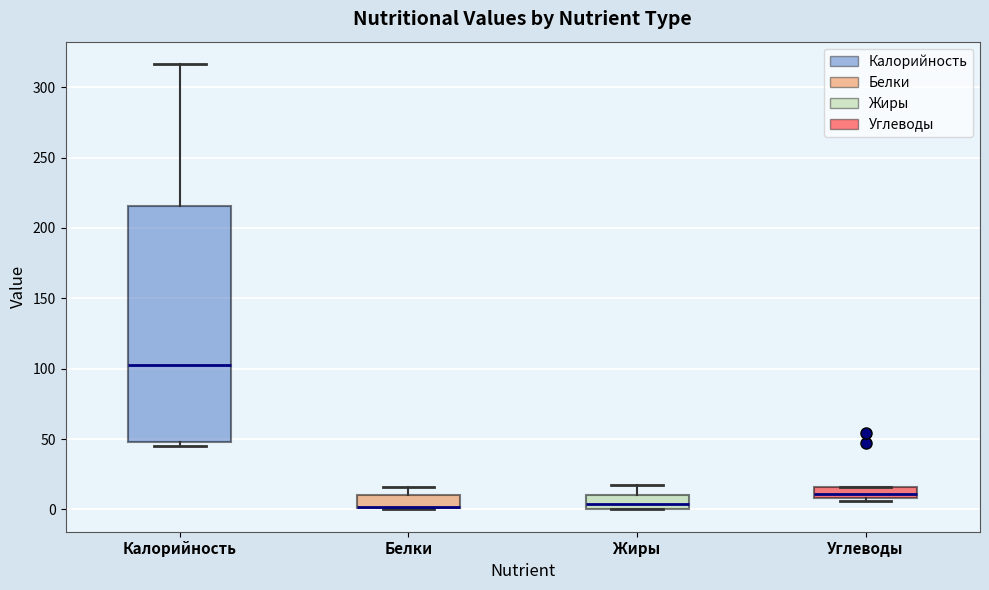

Where is the lower edge of the box for Белки on the y-axis? The values are not printed on the chart, so give them approximately, as read against the axis.

0